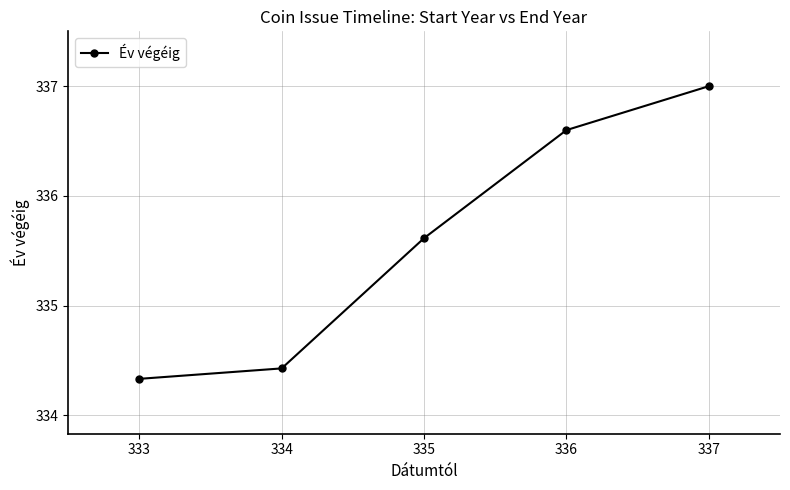

Reading left to right, what are all the values shown in this chart?

333=334.3	334=334.4	335=335.6	336=336.6	337=337.0